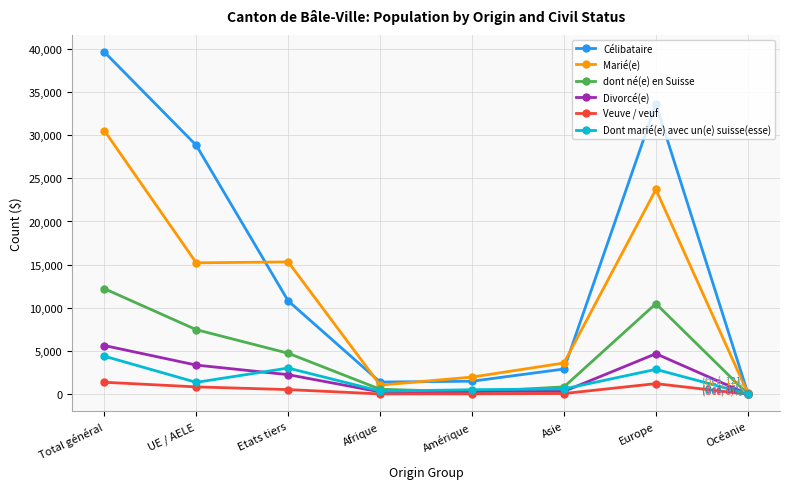

How many data points does each series have?

8